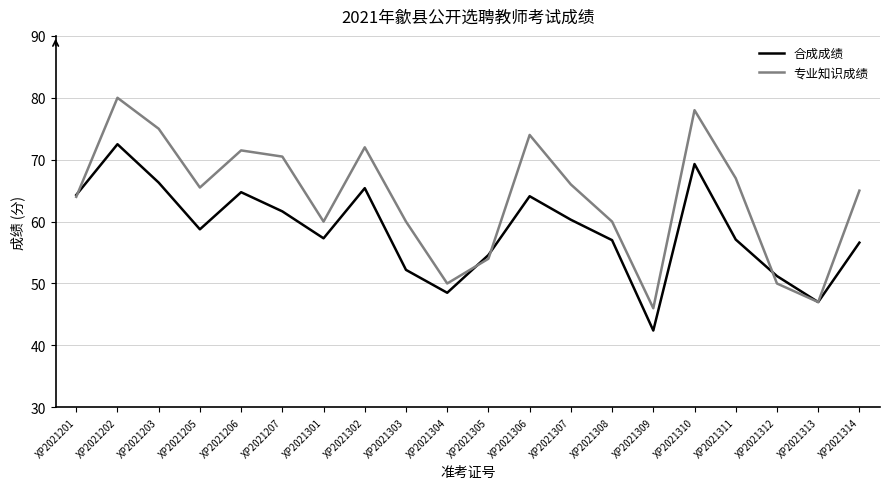

Is it true that 专业知识成绩 equals 20.3 at XP2021307?

False